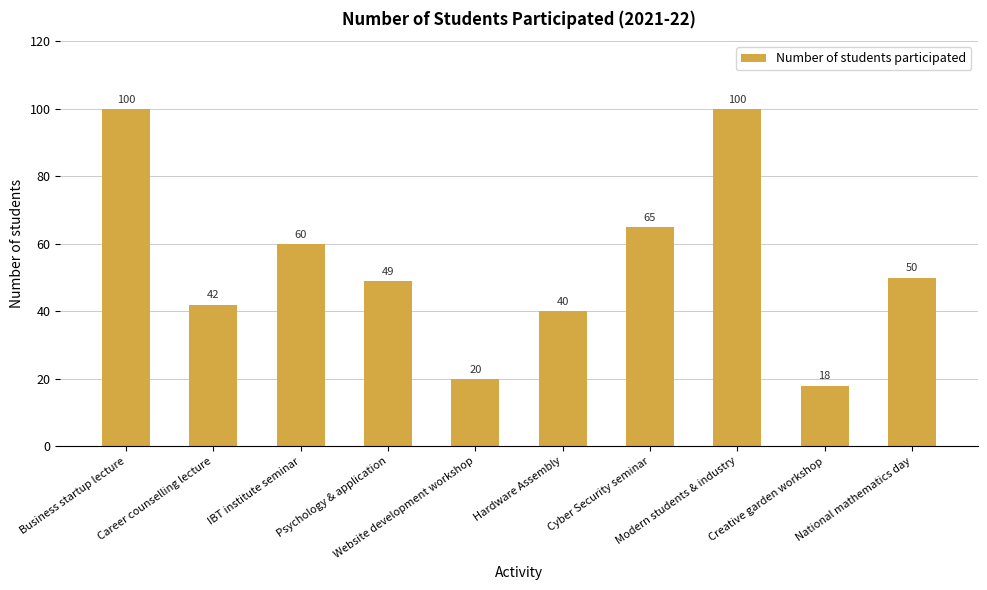

Reading left to right, what are all the values shown in this chart?

100	42	60	49	20	40	65	100	18	50